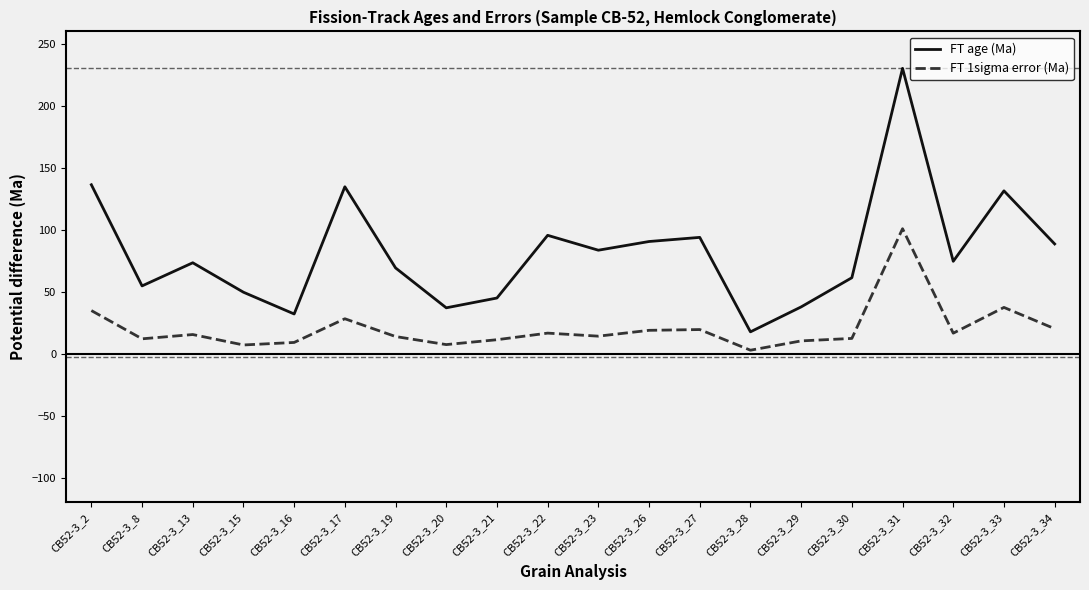

What is the greatest value displayed?

230.2